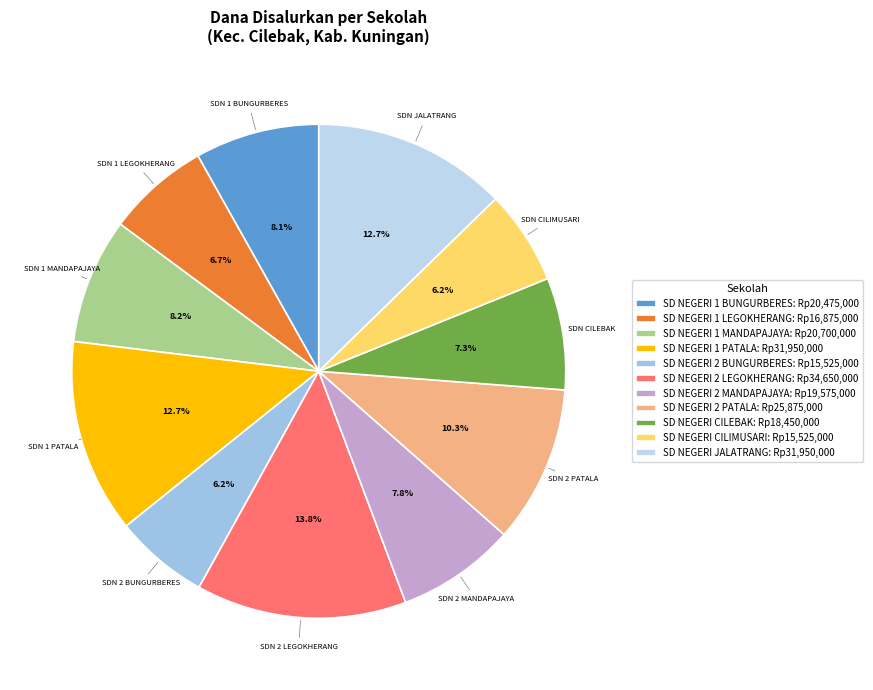

What percentage is NOT represented by SD NEGERI 1 PATALA?

87.3%